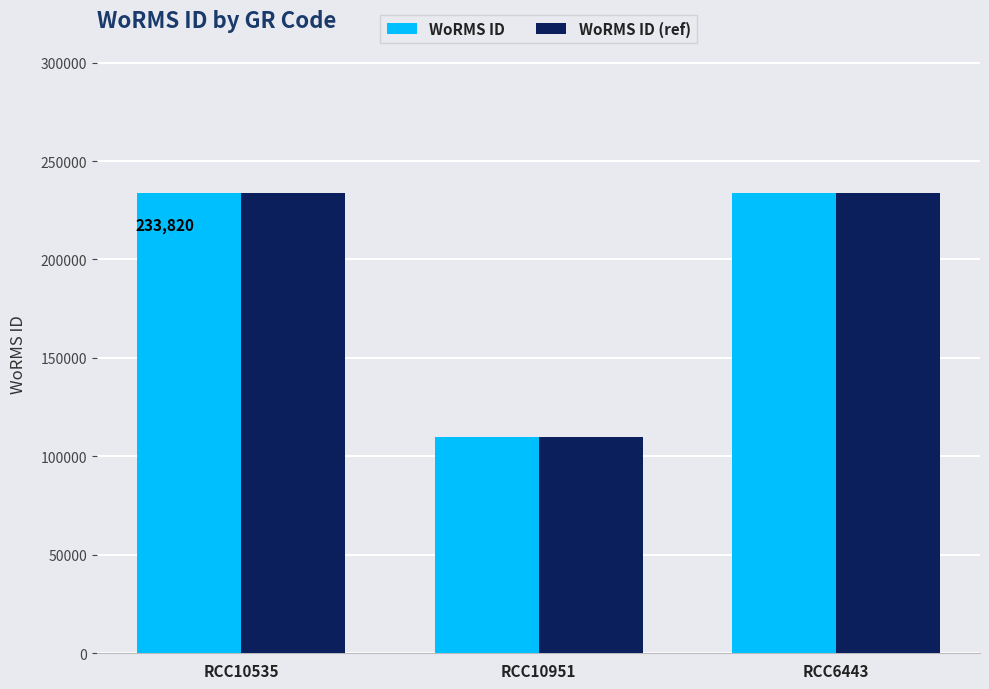

How many bars are there in total?

6